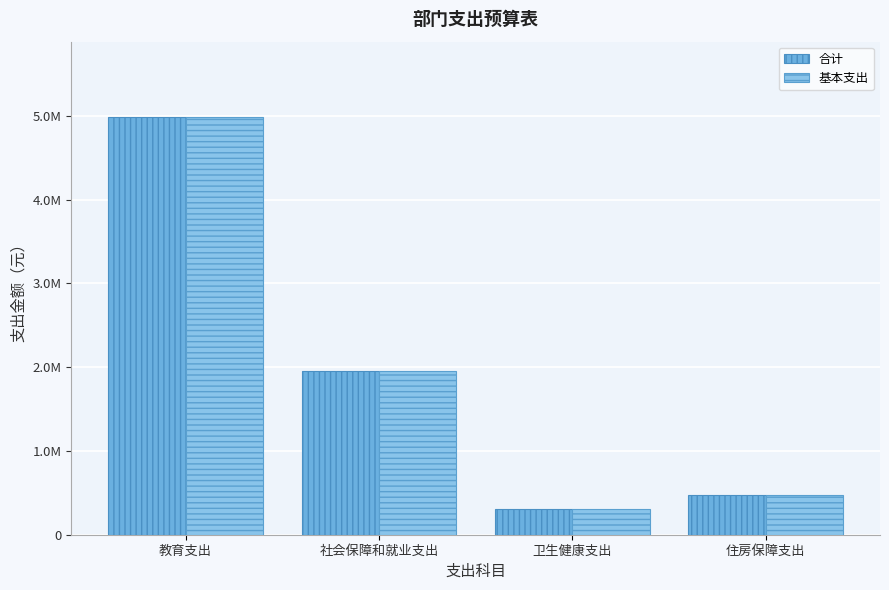

At which label does 合计 first exceed 1948929?

教育支出